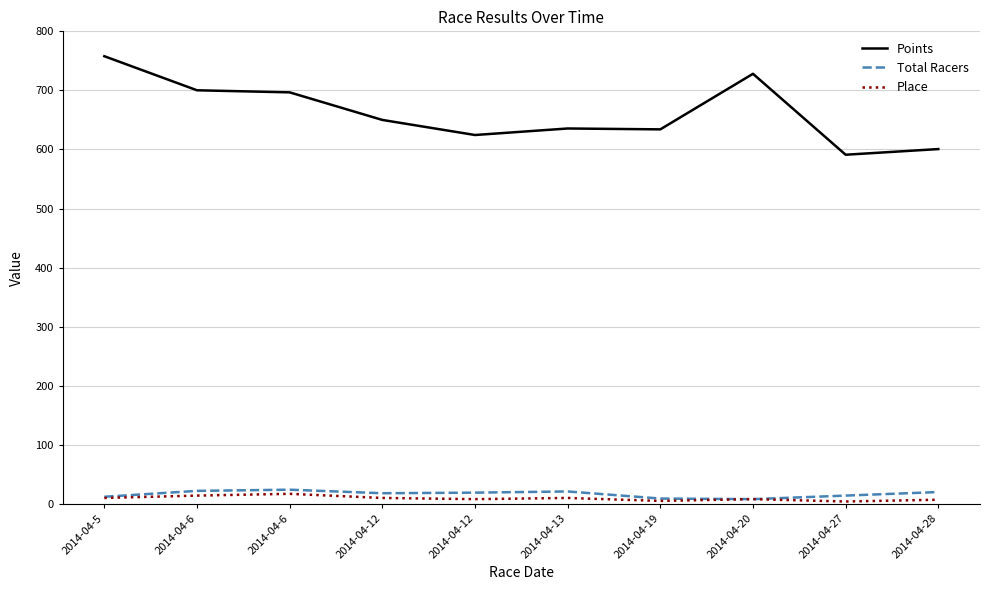

True or false: Place and Total Racers cross at least once.

False